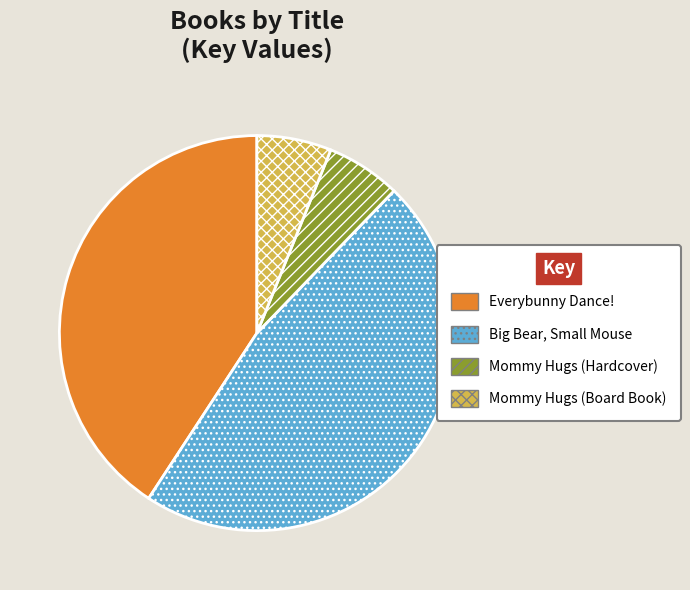

What is the largest slice in the pie chart?

Big Bear, Small Mouse